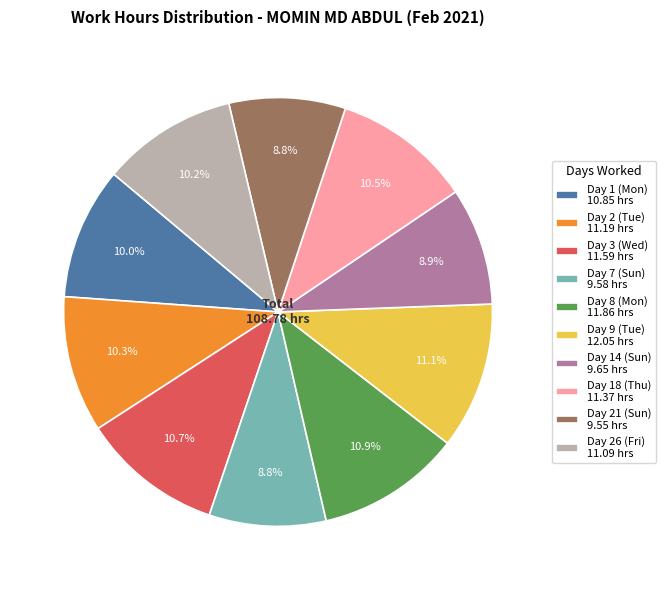

How many slices are in this pie chart?

10